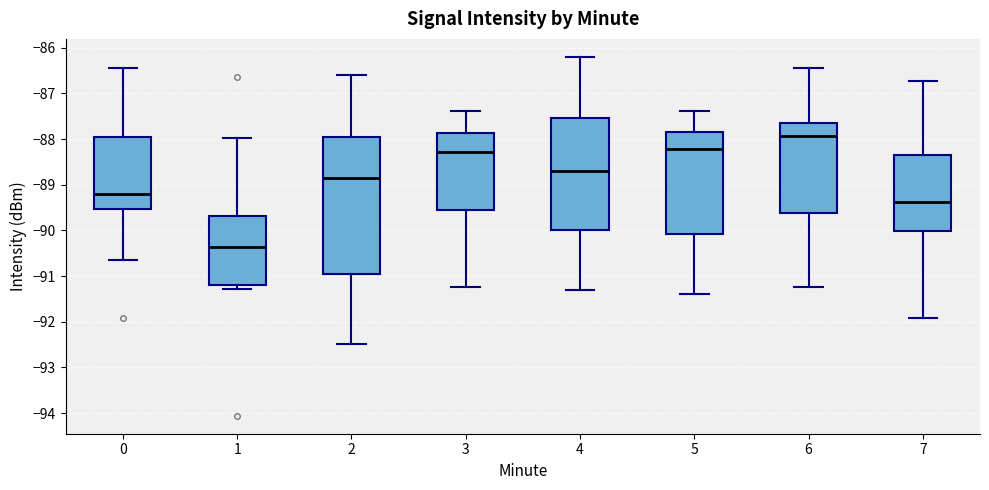

Which box has the lowest median line?

1